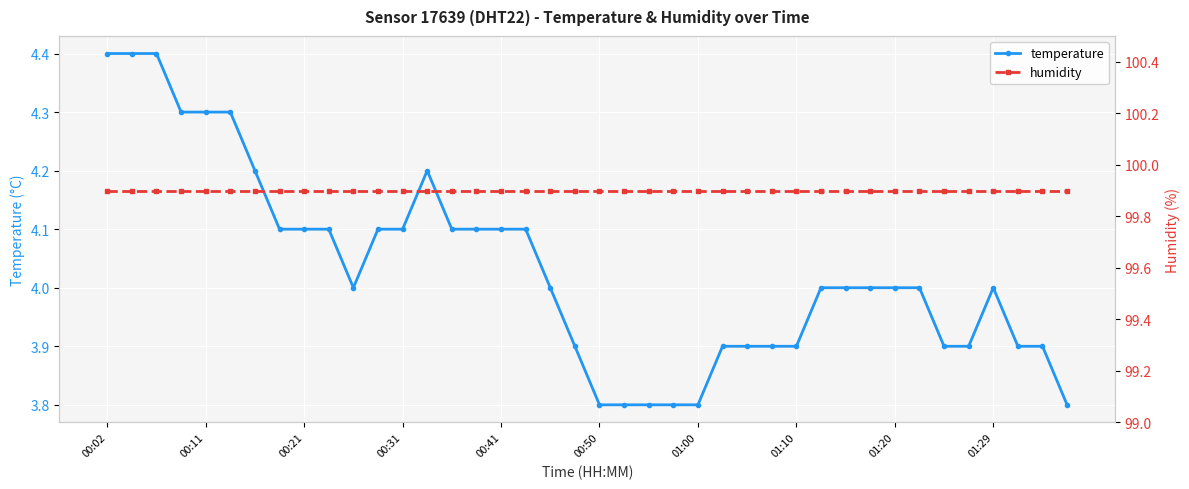

True or false: temperature and humidity intersect in this chart.

False